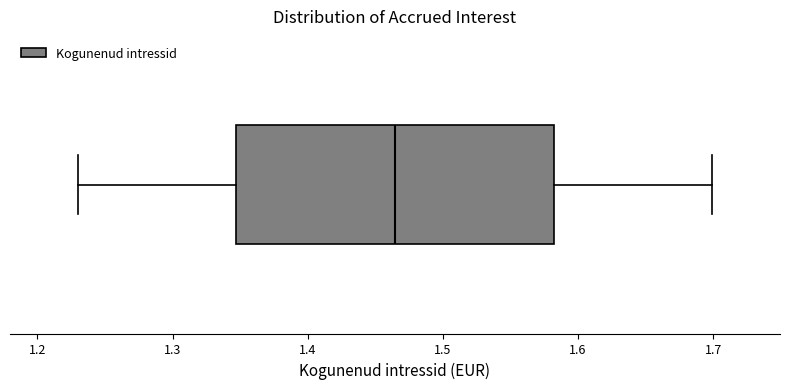

Read this box plot against the x-axis: the position of the median line, the range covered by the box, and the ends of both whiskers. The values are not printed on the chart, so give them approximately, as read against the axis.

median 1.46, box 1.35 to 1.58, whiskers 1.23 to 1.70